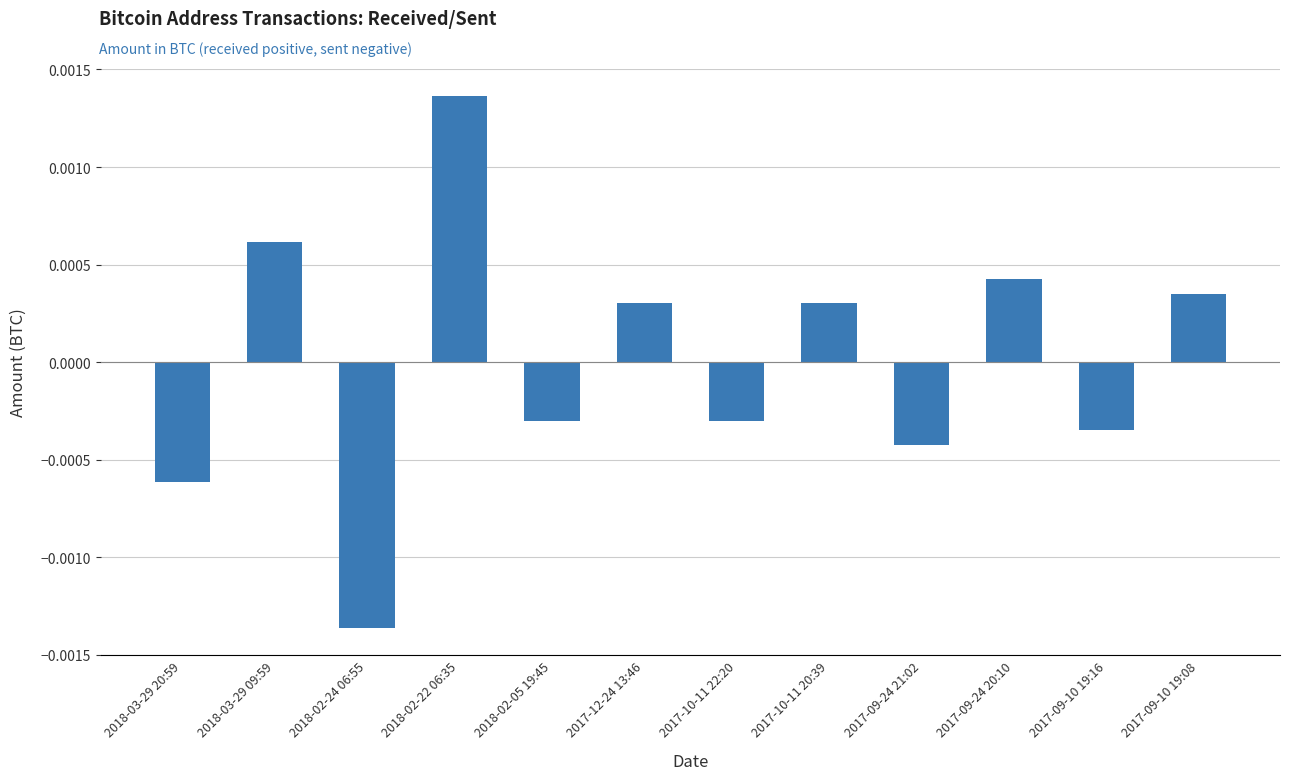

Which label corresponds to the largest value in the chart?

2018-02-22 06:35